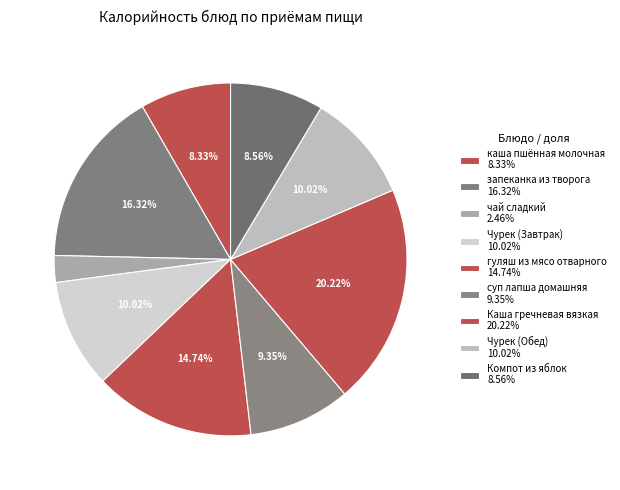

What percentage is the Компот из яблок slice, to the nearest percent?

9%